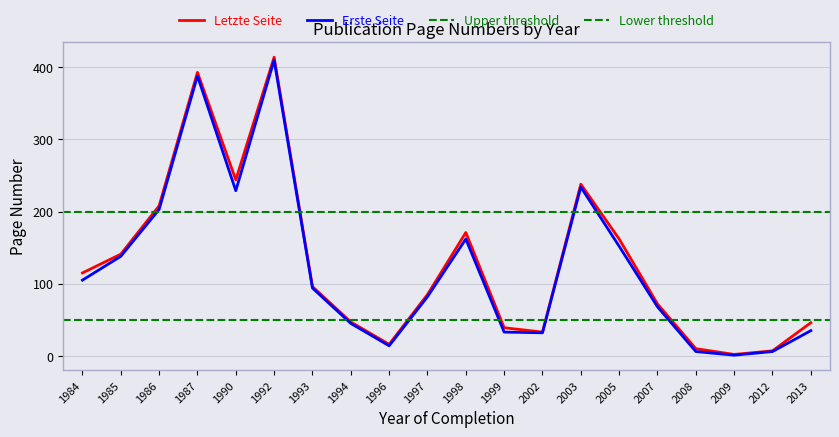

What is the maximum value for Letzte Seite?

414